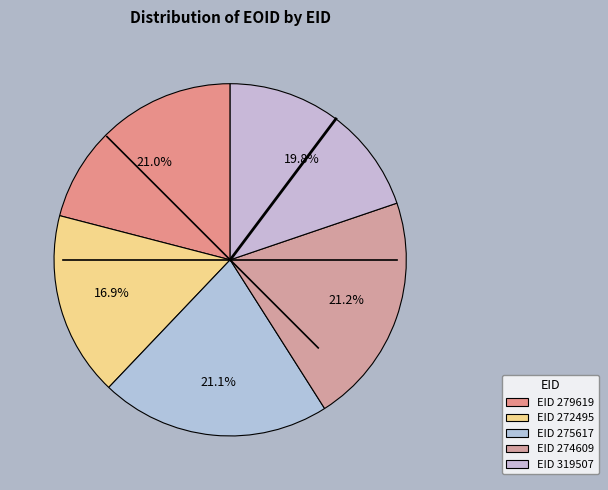

Count the number of slices in the pie.

5